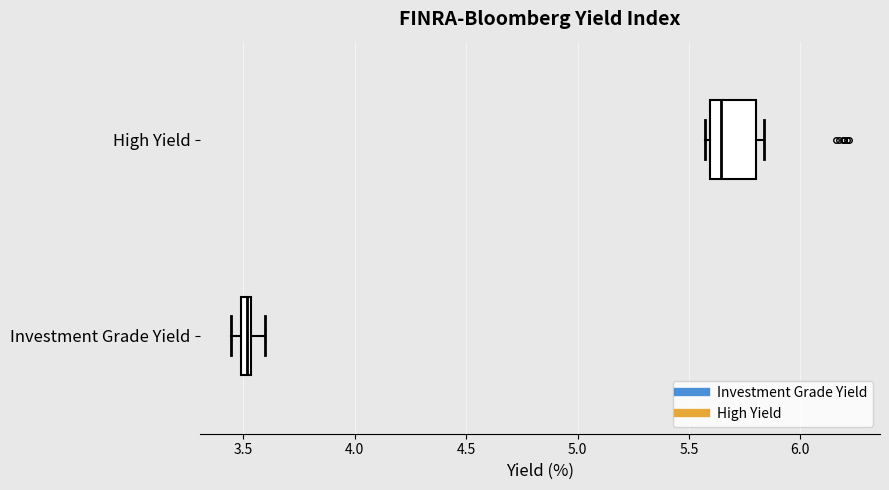

Comparing the boxes themselves (not the whiskers), which one is the widest?

High Yield